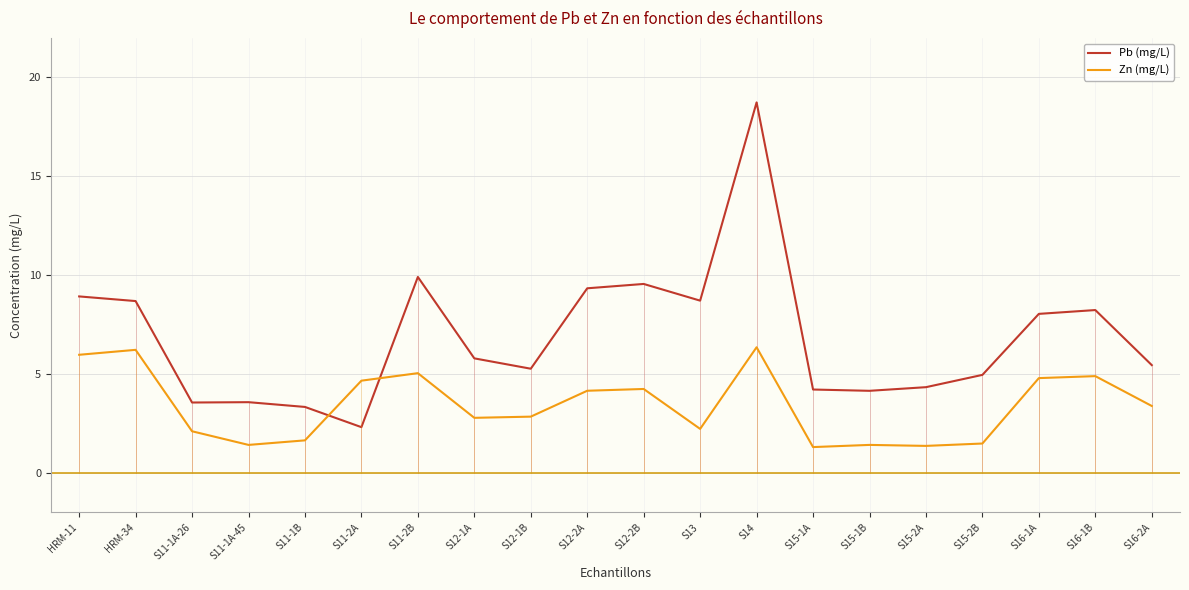

Between which two adjacent categories do Pb (mg/L) and Zn (mg/L) first intersect?

S11-1B and S11-2A